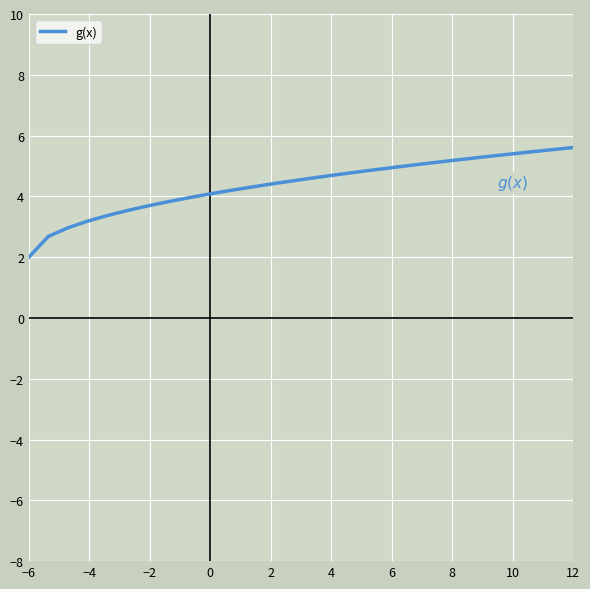

What is the maximum value shown in the chart?

5.6